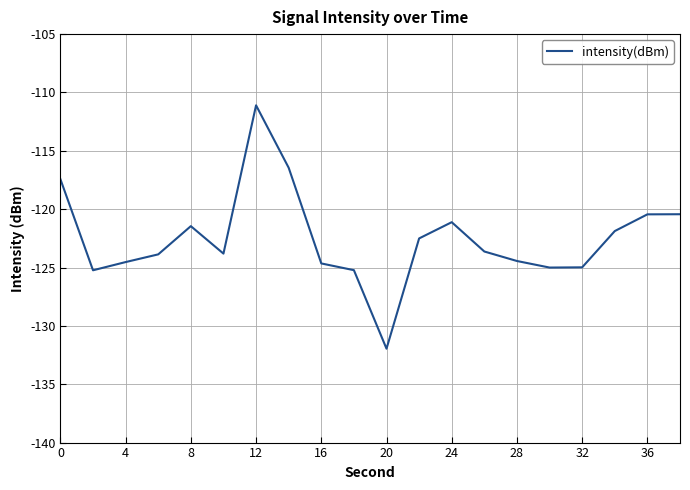

How many interior local valleys (lower than both neighbors) does the data have?

4